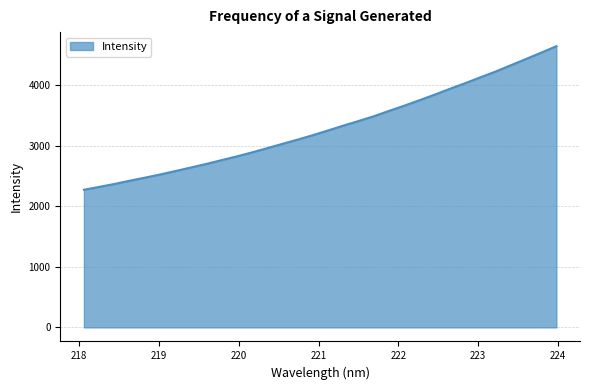

How many values exceed 3254?

16